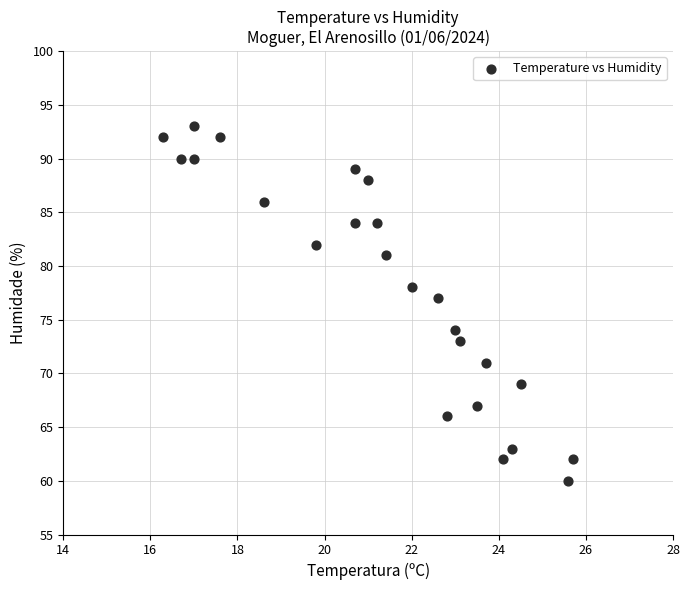

What Y value in the scatter plot is closest to 76?

77